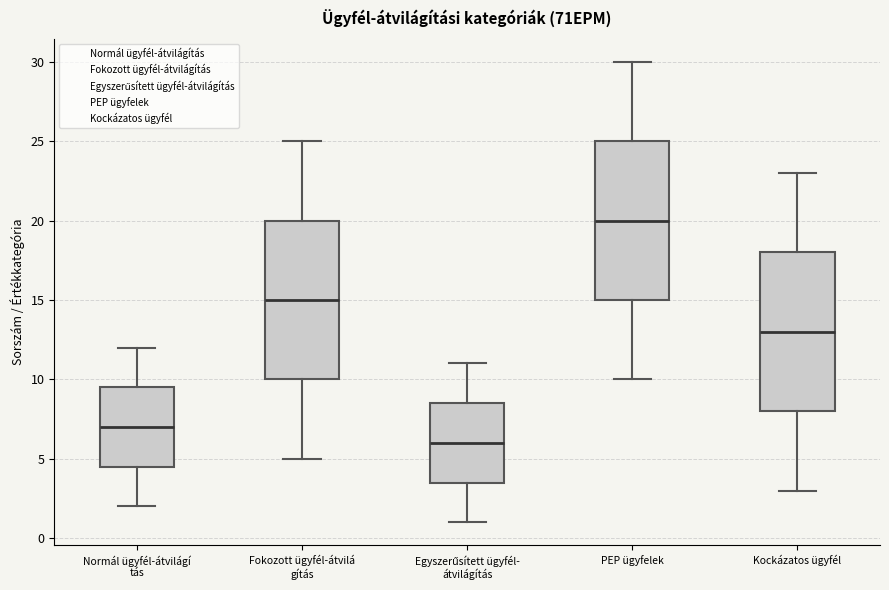

Which box's median line is the lowest?

Egyszerűsített ügyfél- átvilágítás